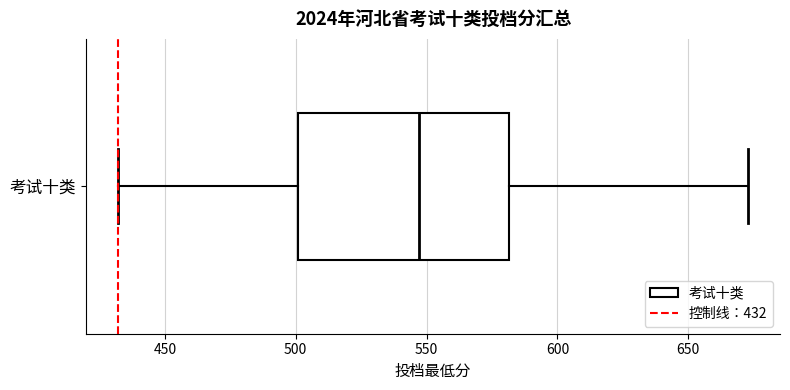

Read this box plot against the x-axis: the position of the median line, the range covered by the box, and the ends of both whiskers. The values are not printed on the chart, so give them approximately, as read against the axis.

median 545, box 500 to 580, whiskers 430 to 675